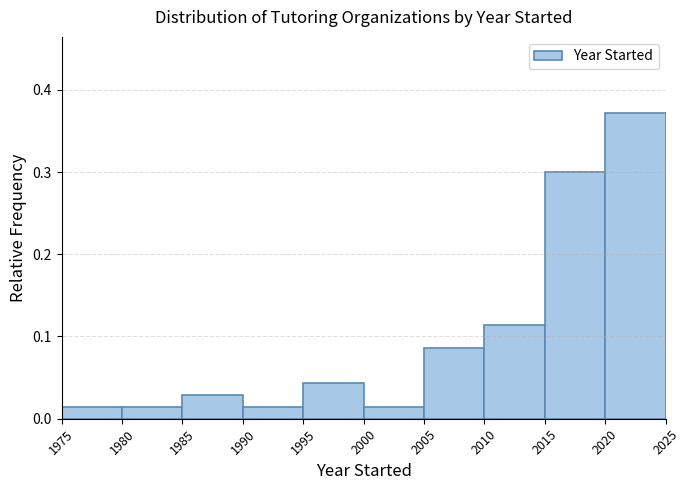

Over which range of the x-axis is the bar tallest?

2020 to 2025